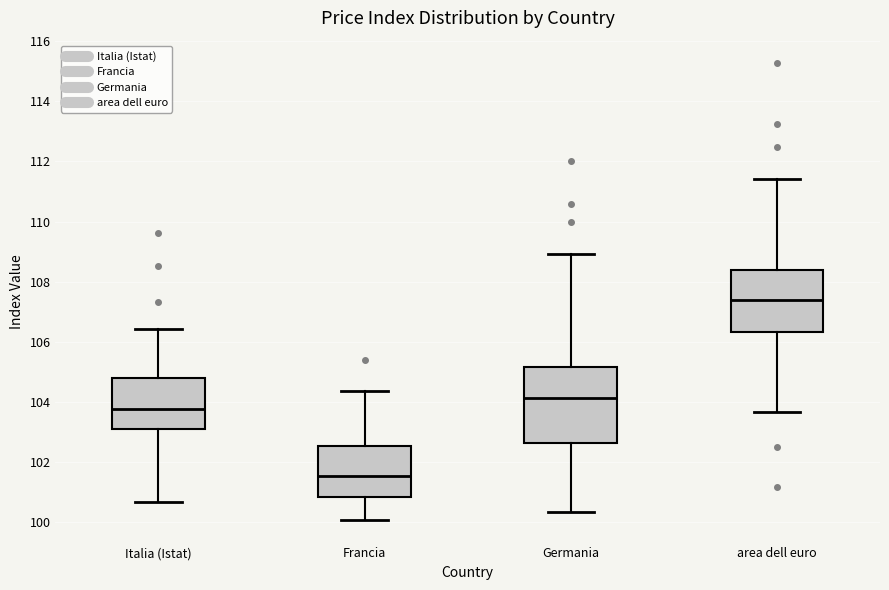

Reading left to right, read every box against the y-axis: the position of its median line, the range the box covers, and the ends of its whiskers. The values are not printed on the chart, so give them approximately, as read against the axis.

Italia (Istat): median 103.8, box 103.2 to 104.8, whiskers 100.6 to 106.4
Francia: median 101.6, box 100.8 to 102.6, whiskers 100.0 to 104.4
Germania: median 104.2, box 102.6 to 105.2, whiskers 100.4 to 109.0
area dell euro: median 107.4, box 106.4 to 108.4, whiskers 103.6 to 111.4